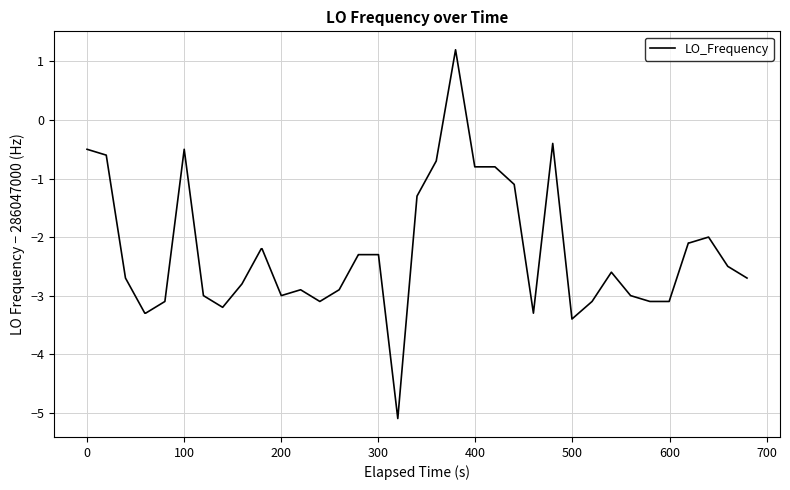

What is the difference between the maximum and minimum values?

6.3